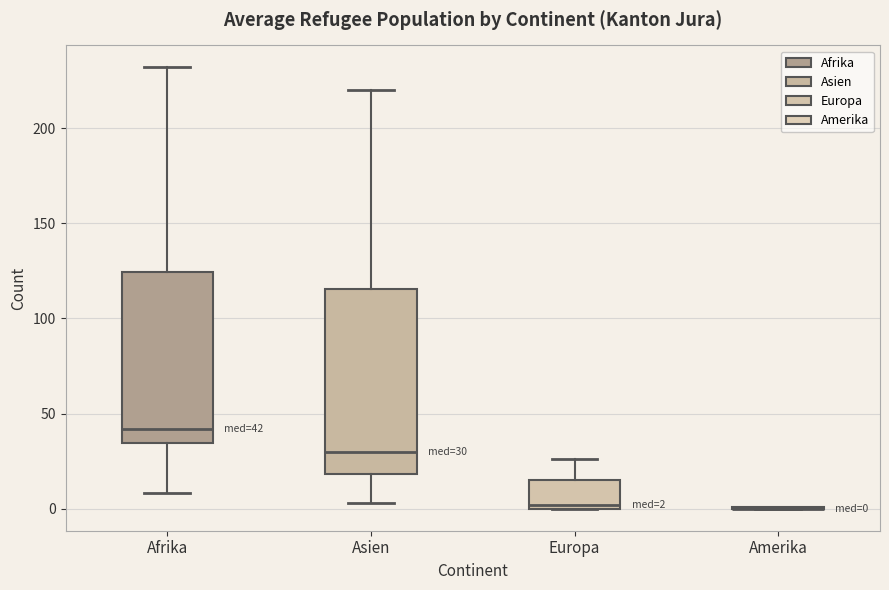

Which box is the tallest, from its lower edge to its upper edge?

Asien